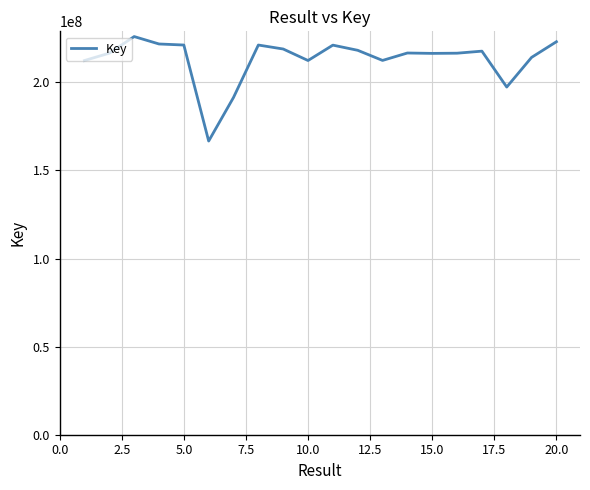

What is the minimum value shown in the chart?

166693824